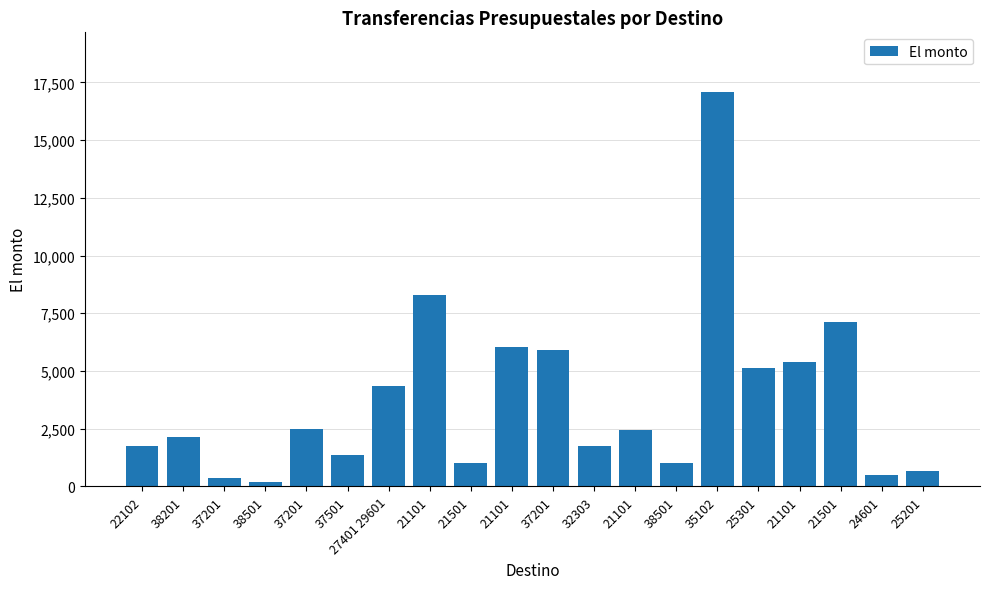

What is the label of the 15th bar from the right?

37501